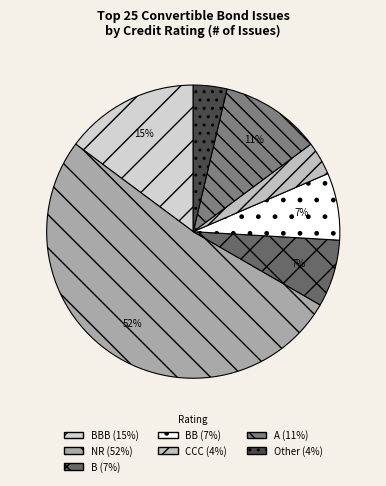

Which slice is the smallest?

CCC